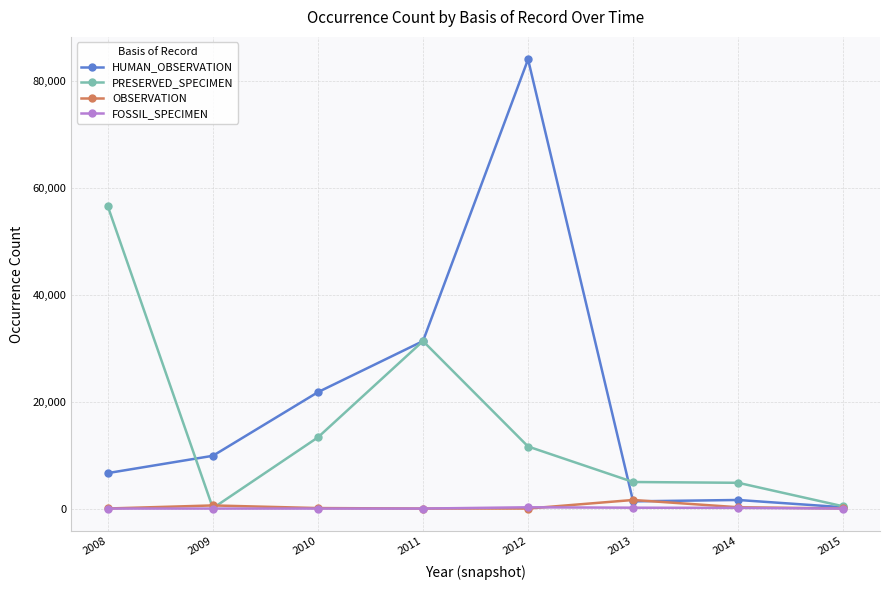

What is the average value of the PRESERVED_SPECIMEN series?

15376